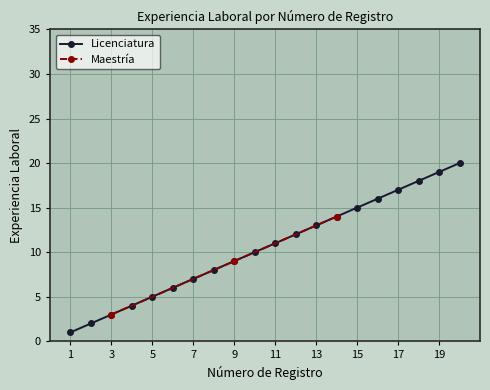

Is it true that the value at 8 is 13?

False